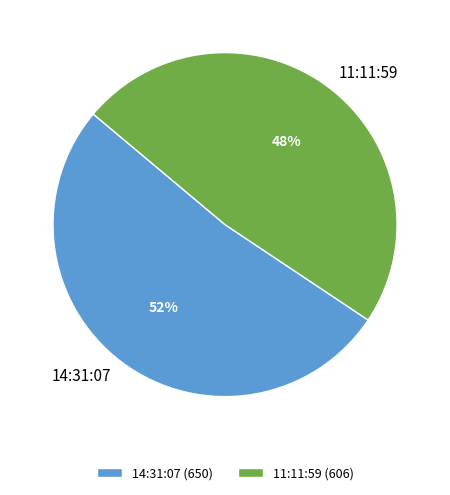

Count the number of slices in the pie.

2